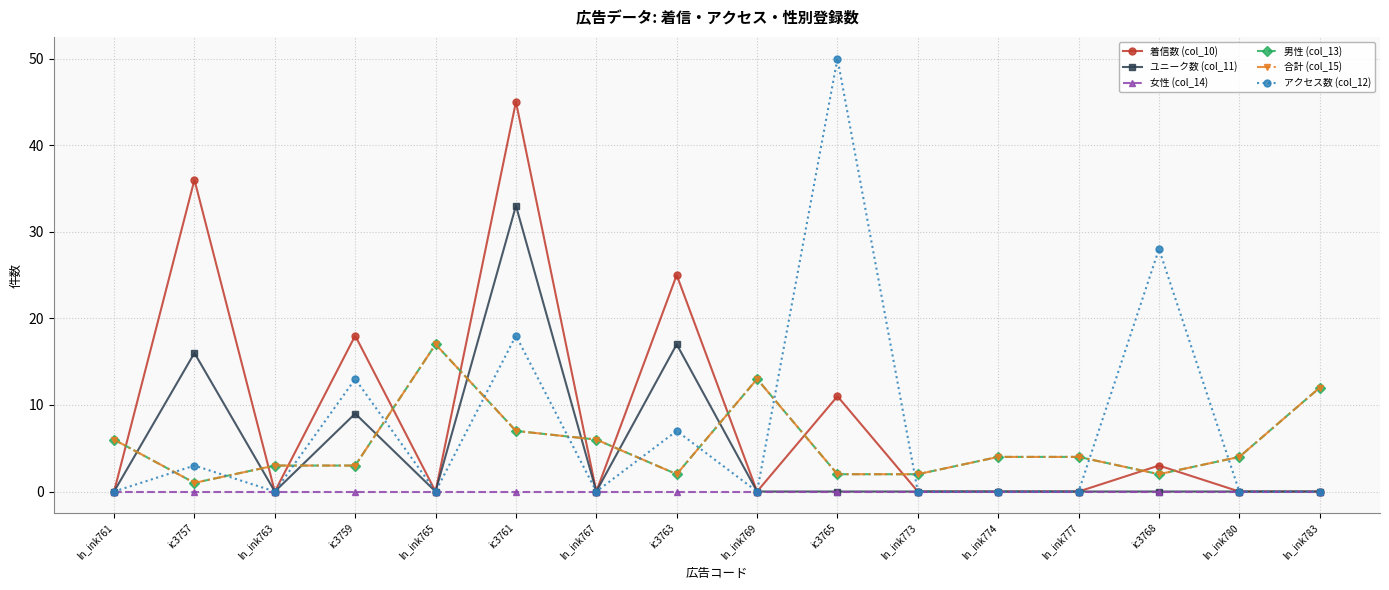

At which category does 着信数 (col_10) reach its first local valley?

ln_ink763